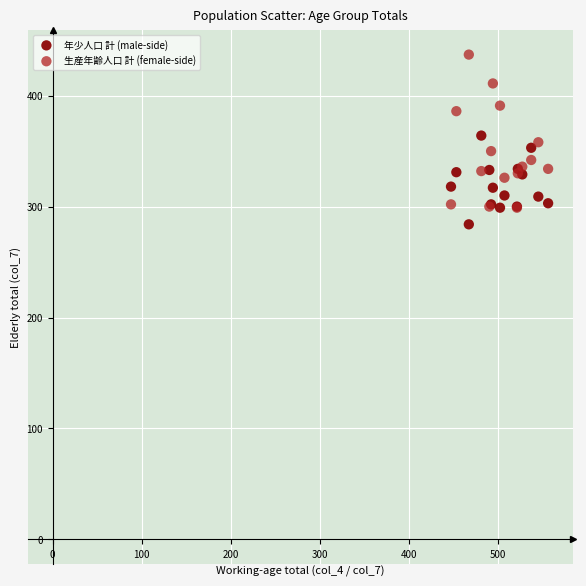

What are all the series names shown in the legend?

年少人口 計 (male-side), 生産年齢人口 計 (female-side)